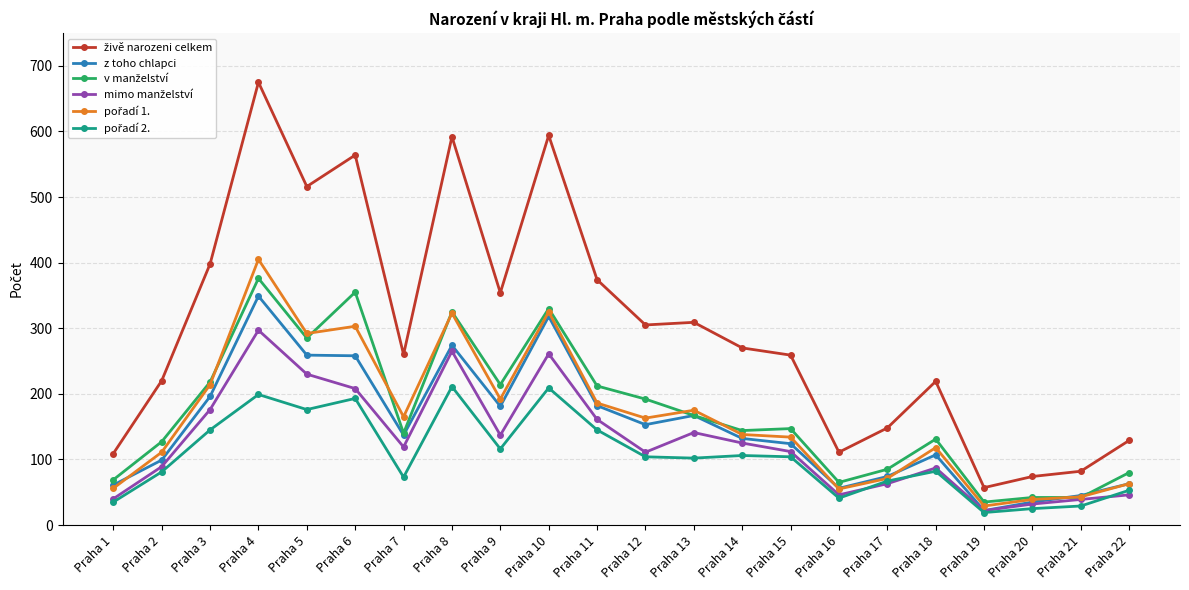

At which category is the sum across all series the highest?

Praha 4